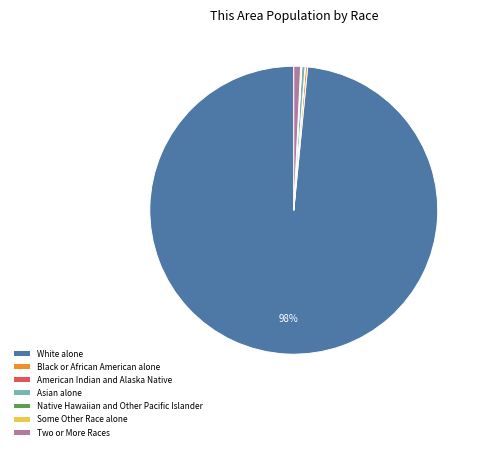

Which category accounts for the majority?

White alone